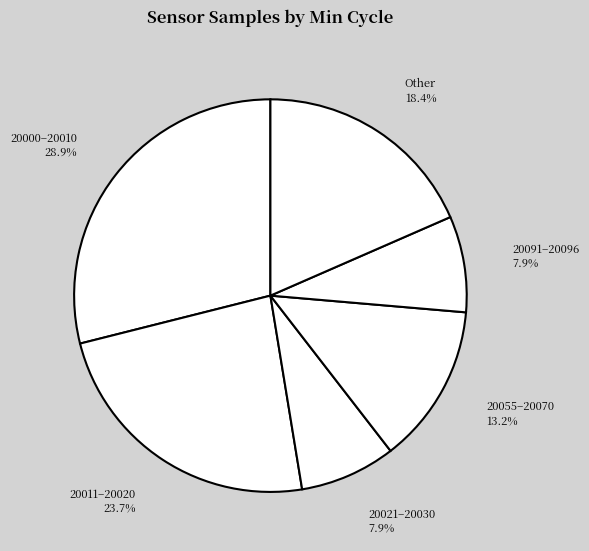

Between 20000–20010 and 20021–20030, which is larger?

20000–20010